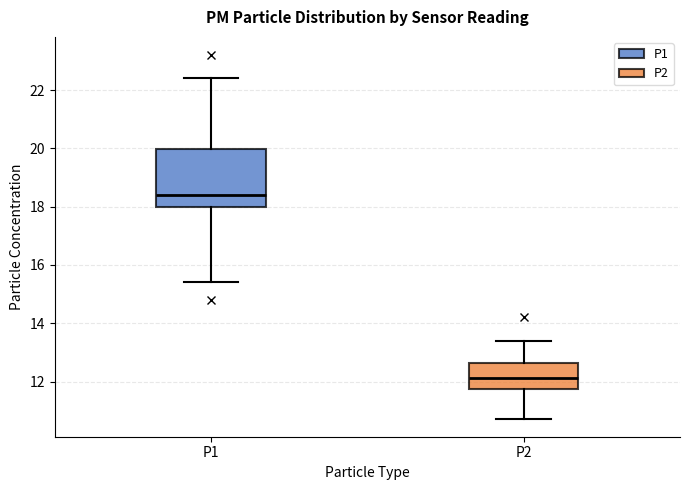

Reading left to right, read every box against the y-axis: the position of its median line, the range the box covers, and the ends of its whiskers. The values are not printed on the chart, so give them approximately, as read against the axis.

P1: median 18.4, box 18.0 to 20.0, whiskers 15.4 to 22.4
P2: median 12.2, box 11.8 to 12.6, whiskers 10.8 to 13.4